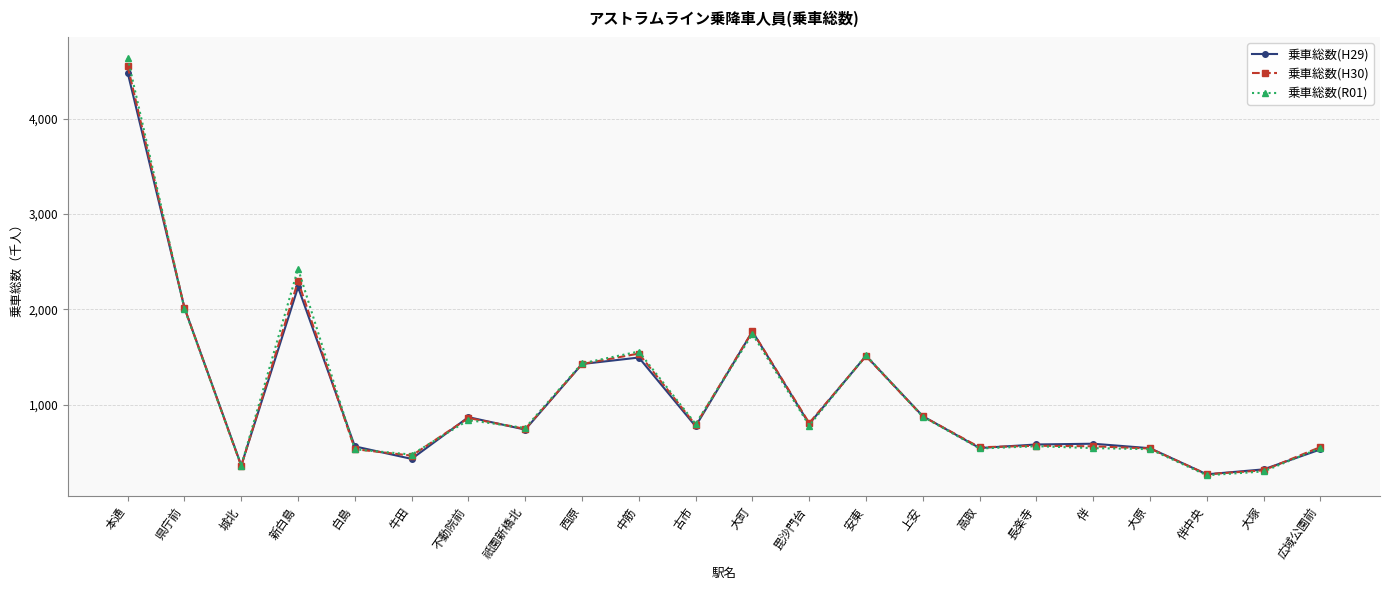

Which series has the widest spread of values?

乗車総数(R01)